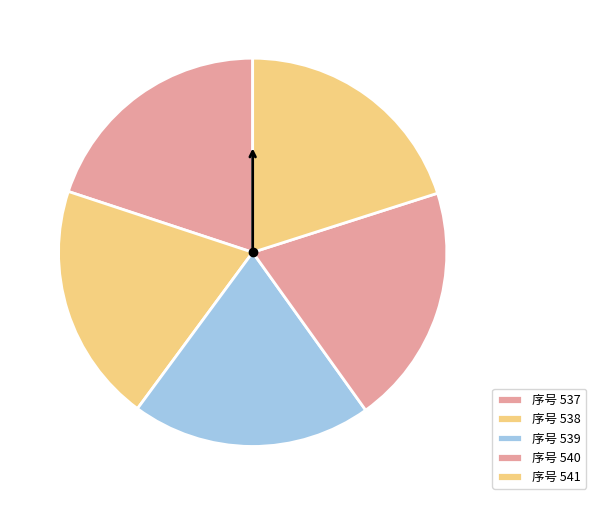

Which slice is the largest?

541